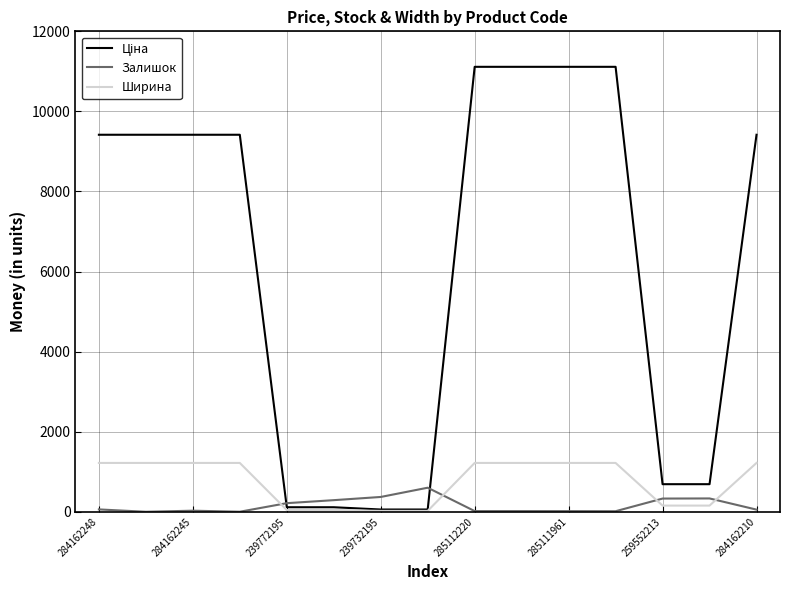

What is the greatest value displayed?

11113.6